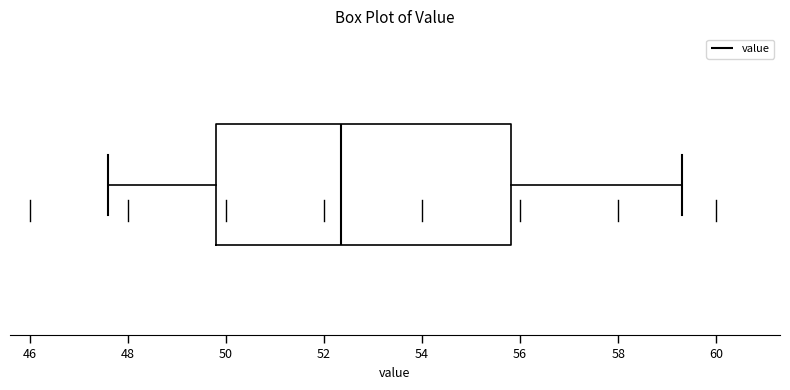

Transcribe this box plot: give where the median line is, the range the box spans, and where the two whiskers end, as read against the x-axis. The values are not printed on the chart, so give them approximately, as read against the axis.

median 52.4, box 49.8 to 55.8, whiskers 47.6 to 59.4